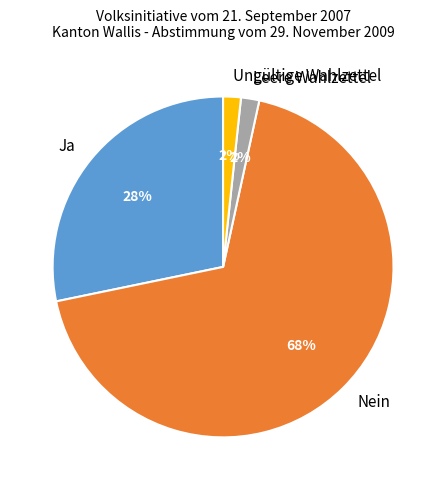

To the nearest percent, what percentage of the pie is Ja?

28%